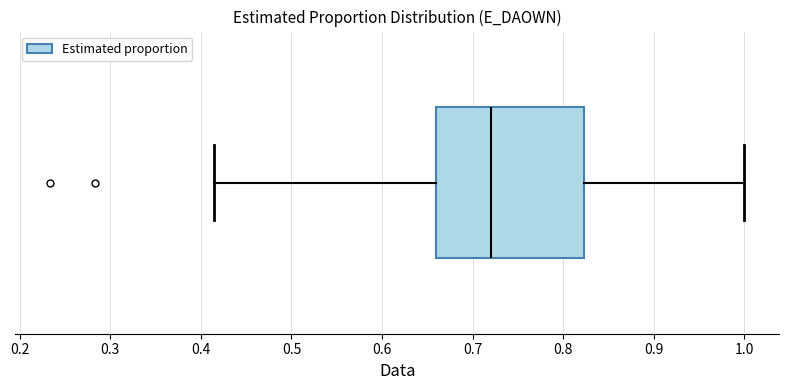

Transcribe this box plot: give where the median line is, the range the box spans, and where the two whiskers end, as read against the x-axis. The values are not printed on the chart, so give them approximately, as read against the axis.

median 0.72, box 0.66 to 0.82, whiskers 0.41 to 1.00